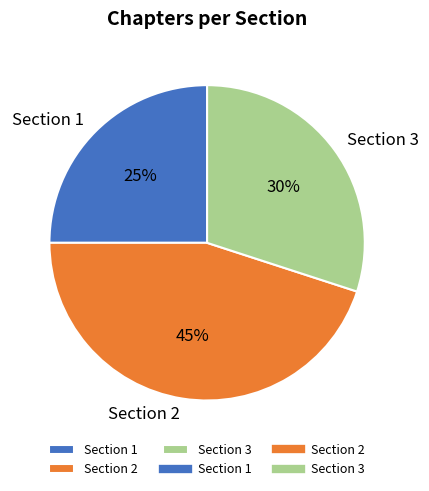

Does any single category account for the majority?

No